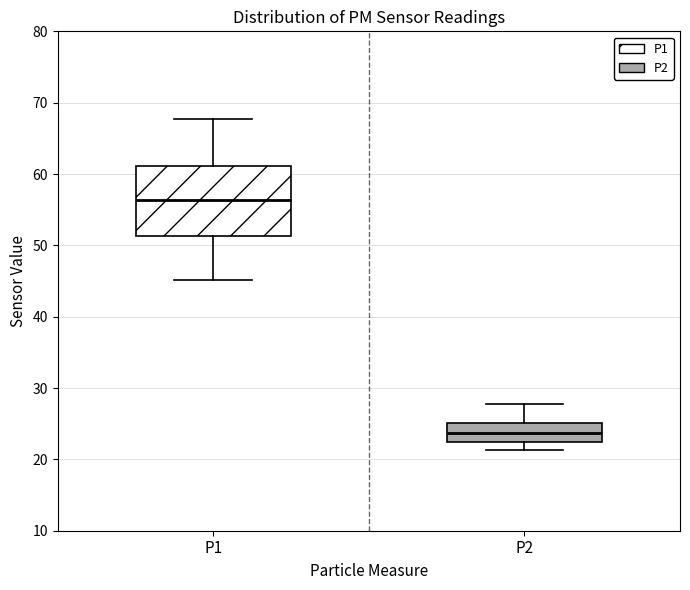

Where does the lower whisker of the box for P2 end on the y-axis? The values are not printed on the chart, so give them approximately, as read against the axis.

21